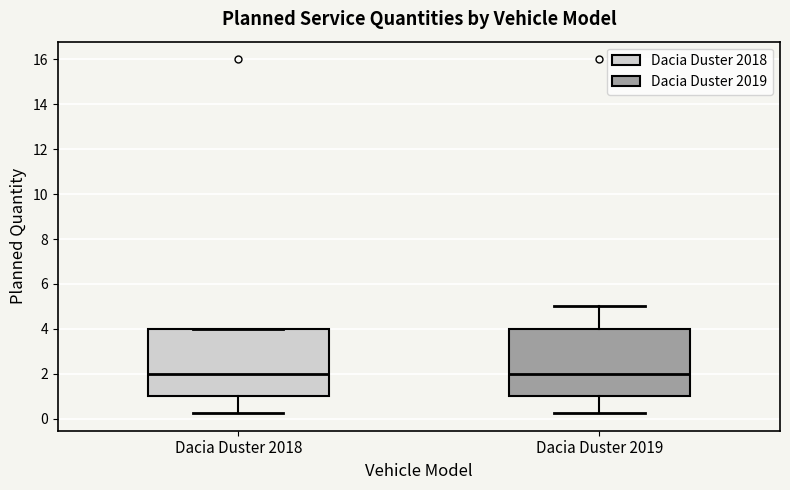

Reading left to right, transcribe this box plot: for each box, give where its median line is, the range the box spans, and where its two whiskers end, as read against the y-axis. The values are not printed on the chart, so give them approximately, as read against the axis.

Dacia Duster 2018: median 2.0, box 1.0 to 4.0, whiskers 0.2 to 4.0
Dacia Duster 2019: median 2.0, box 1.0 to 4.0, whiskers 0.2 to 5.0